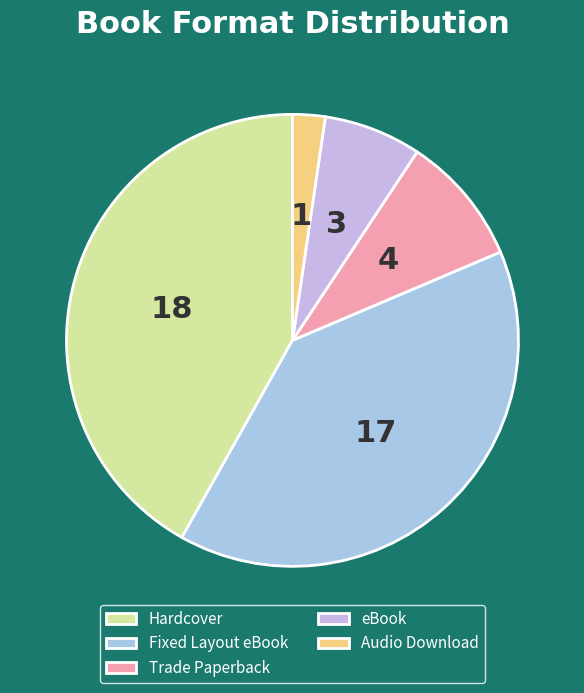

The Trade Paperback slice represents 9% of the pie. True or false?

True